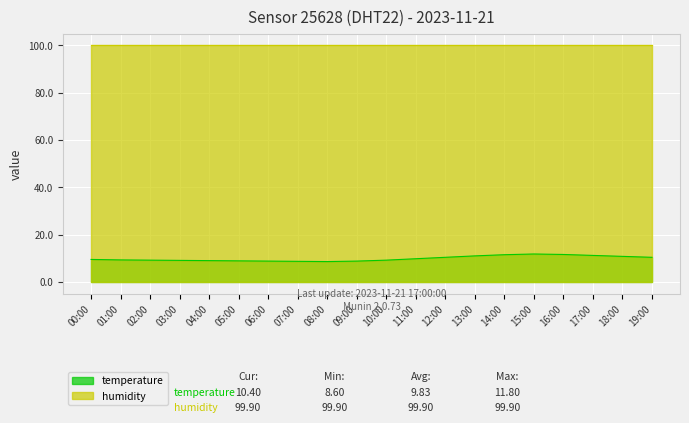

How many series are shown in this chart?

2